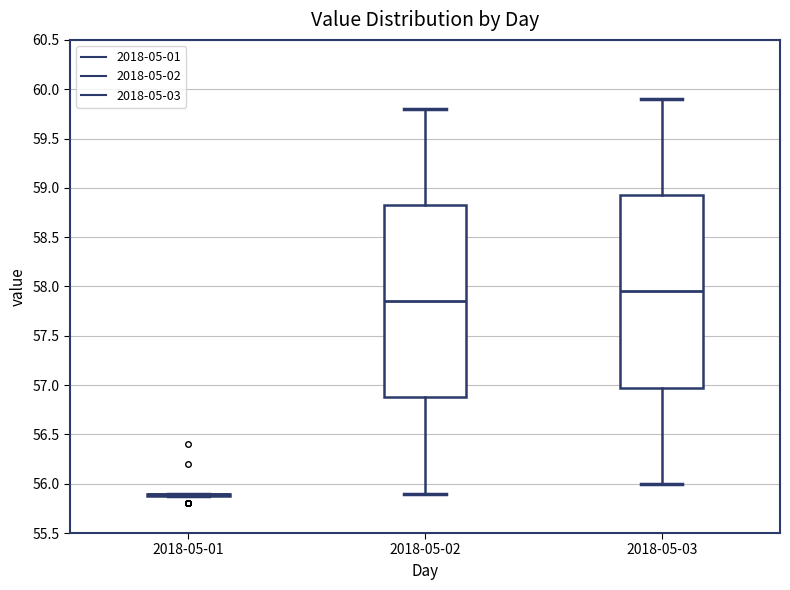

Reading left to right, read every box against the y-axis: the position of its median line, the range the box covers, and the ends of its whiskers. The values are not printed on the chart, so give them approximately, as read against the axis.

2018-05-01: box collapsed to a line at 55.90, whiskers 55.90 to 55.90
2018-05-02: median 57.85, box 56.90 to 58.85, whiskers 55.90 to 59.80
2018-05-03: median 57.95, box 57.00 to 58.95, whiskers 56.00 to 59.90